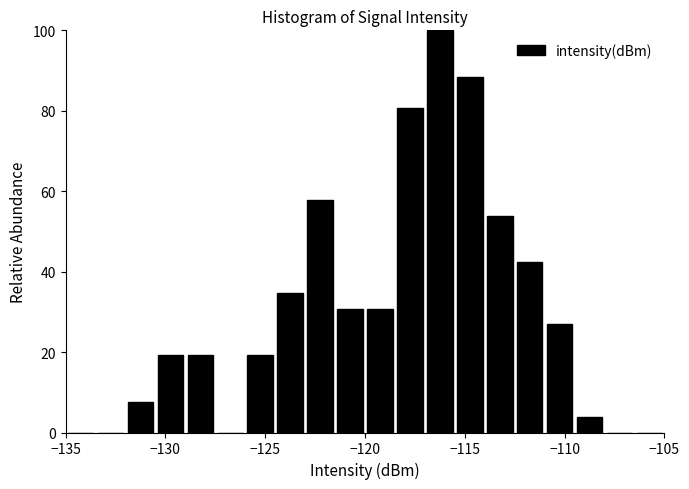

Read against the x-axis, roughly where is the centre of the tallest bar?

-116.0